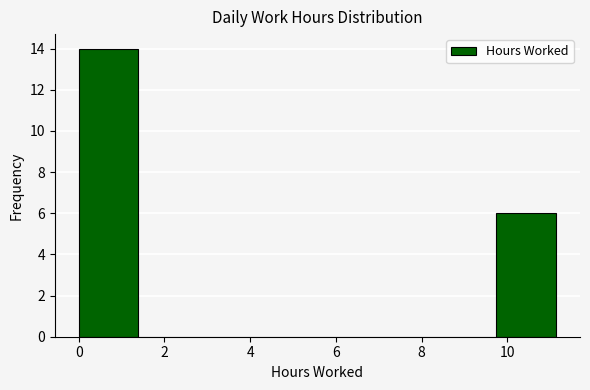

How tall is the bar that spans 9.8 to 11.2 on the x-axis? Neither the bar edges nor the heights are printed on the chart, so give them approximately, as read against the axes.

6